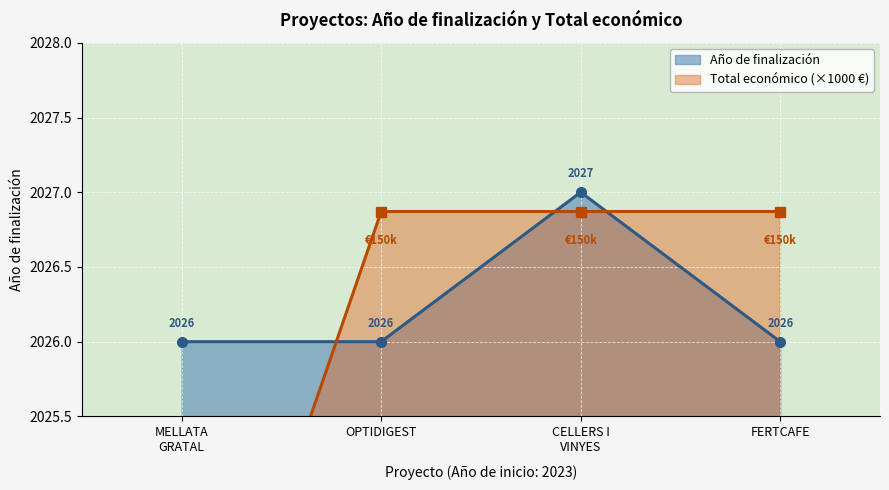

What are all the series names shown in the legend?

Año de finalización, Total económico